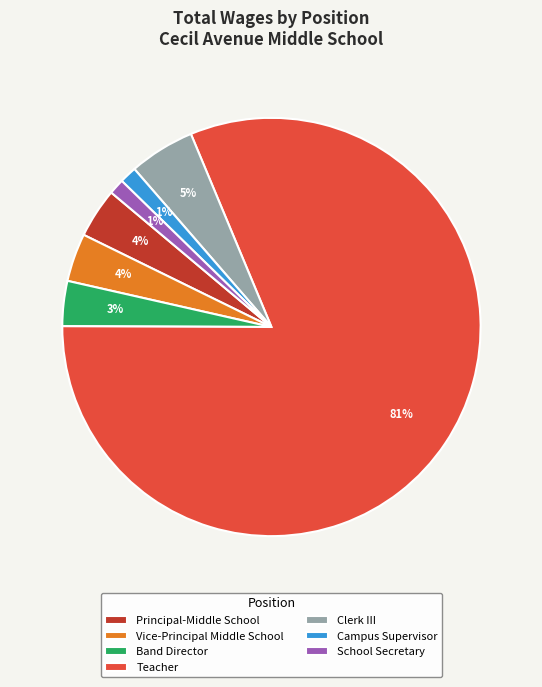

Is the sum of Band Director and Vice-Principal Middle School greater than half?

No